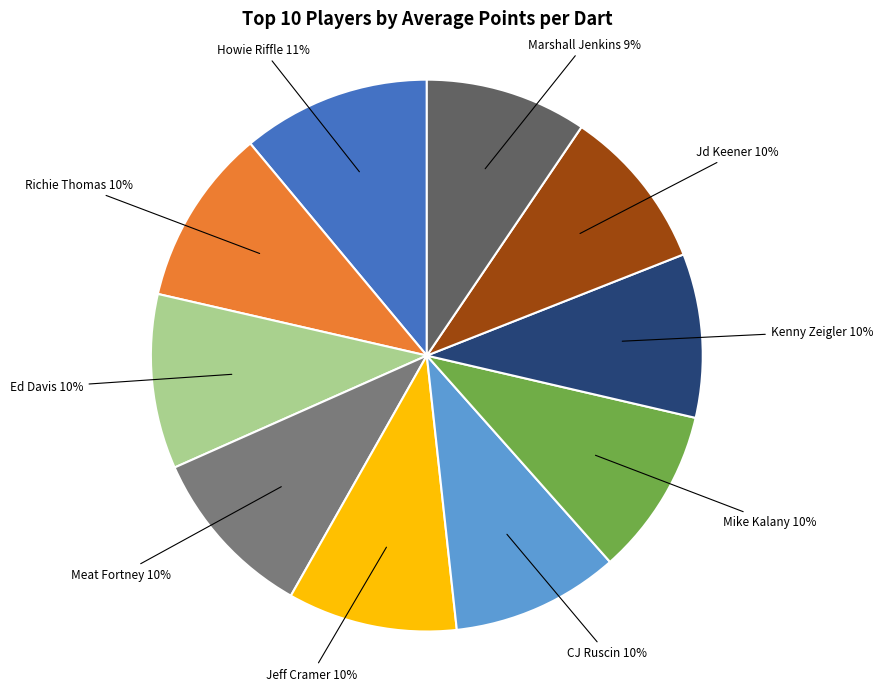

Is there a majority slice in this chart?

No